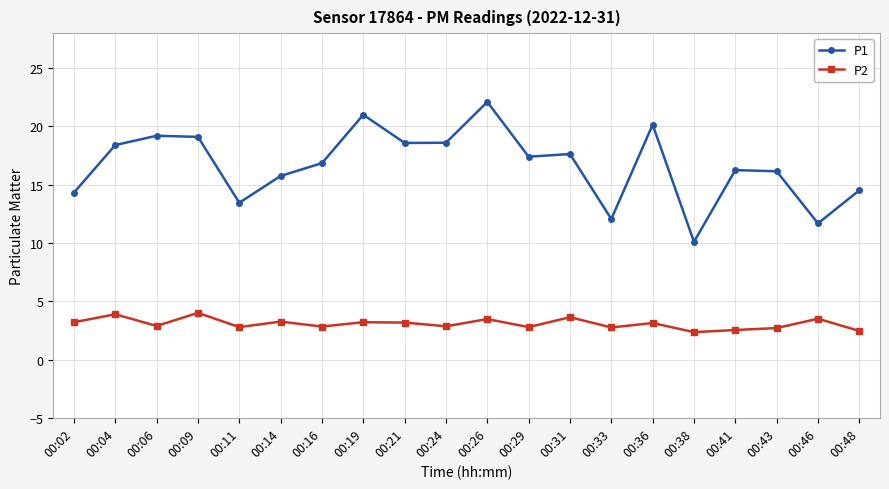

What is the difference between the second highest and minimum values in the P2 series?

1.5